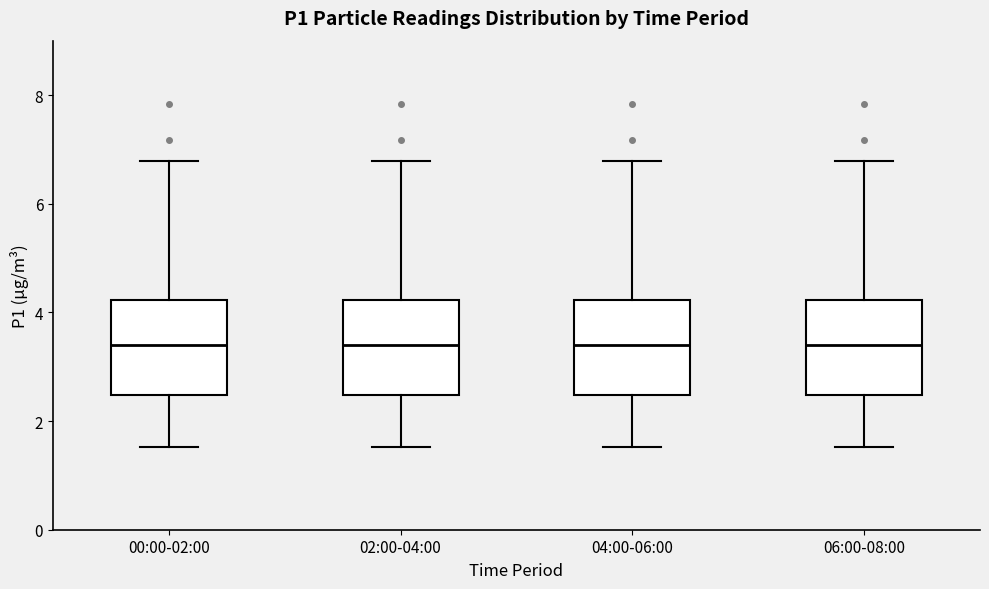

Where does the lower whisker of the box for 06:00-08:00 end on the y-axis? The values are not printed on the chart, so give them approximately, as read against the axis.

1.6